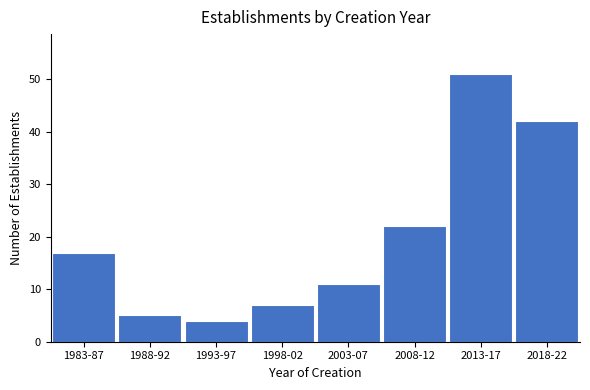

Reading left to right, list all the values displayed in this chart.

17	5	4	7	11	22	51	42